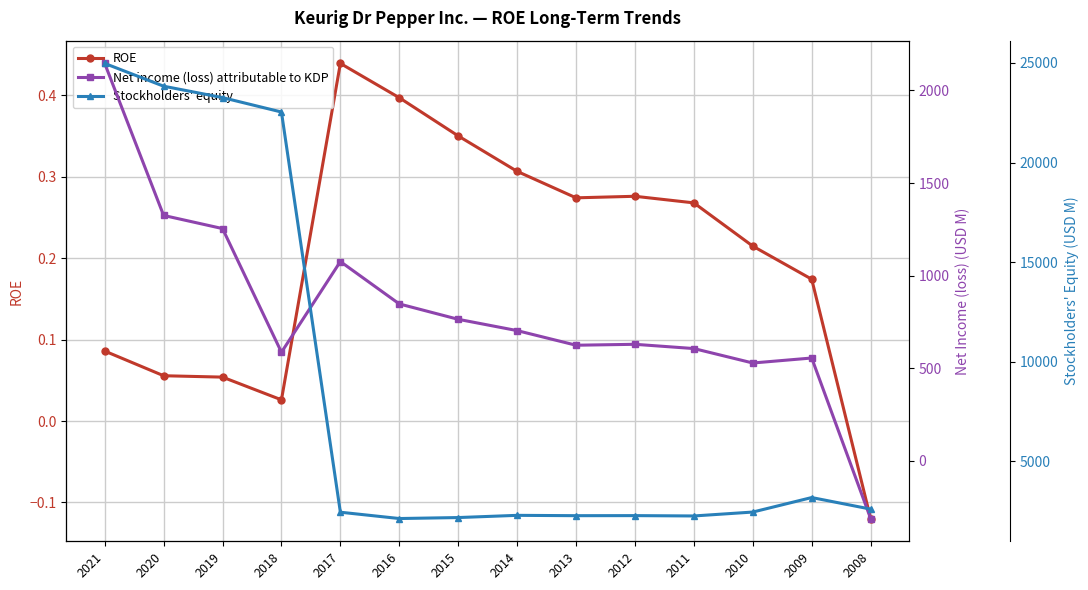

At which label does Stockholders' equity reach its peak?

2021